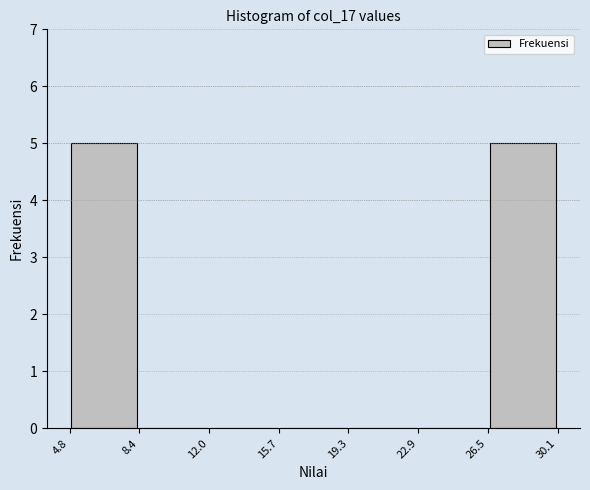

How tall is the bar that spans 4.8 to 8.4 on the x-axis? The values are not printed on the chart, so give them approximately, as read against the axis.

5